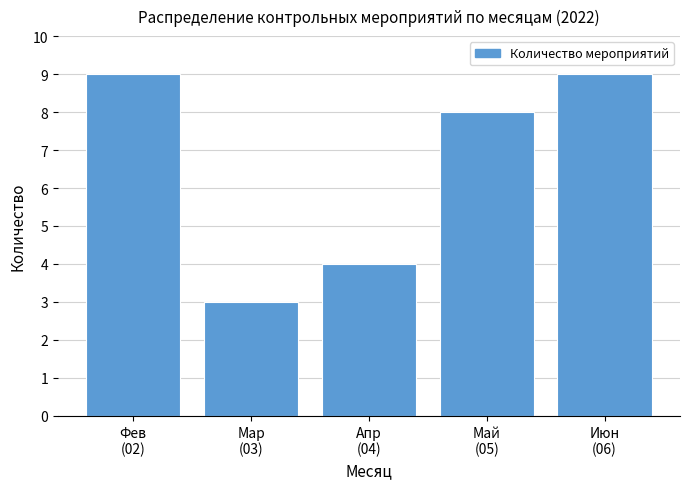

Reading left to right, extract all data points from this chart.

9	3	4	8	9